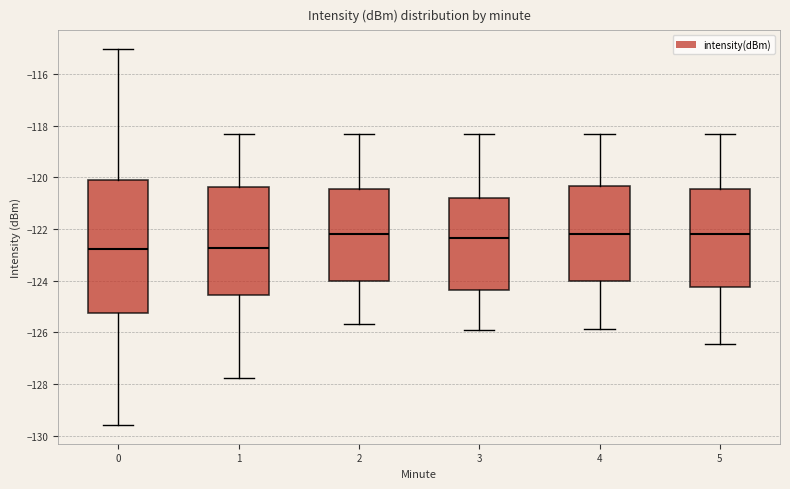

Which box is the tallest, from its lower edge to its upper edge?

0